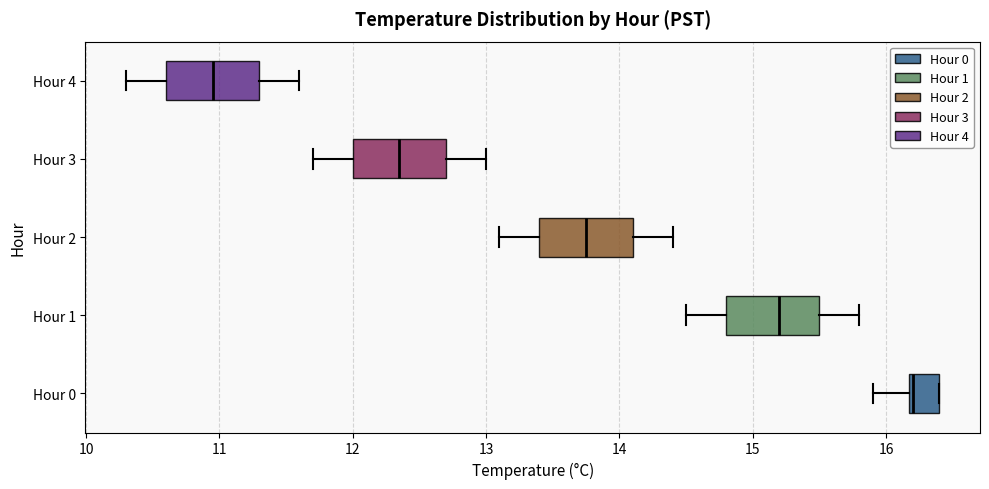

Reading bottom to top, transcribe this box plot: for each box, give where its median line is, the range the box spans, and where its two whiskers end, as read against the x-axis. The values are not printed on the chart, so give them approximately, as read against the axis.

Hour 0: median 16.2 (drawn on the box's left edge), box 16.2 to 16.4, whiskers 15.9 to 16.4
Hour 1: median 15.2, box 14.8 to 15.5, whiskers 14.5 to 15.8
Hour 2: median 13.8, box 13.4 to 14.1, whiskers 13.1 to 14.4
Hour 3: median 12.4, box 12.0 to 12.7, whiskers 11.7 to 13.0
Hour 4: median 11.0, box 10.6 to 11.3, whiskers 10.3 to 11.6